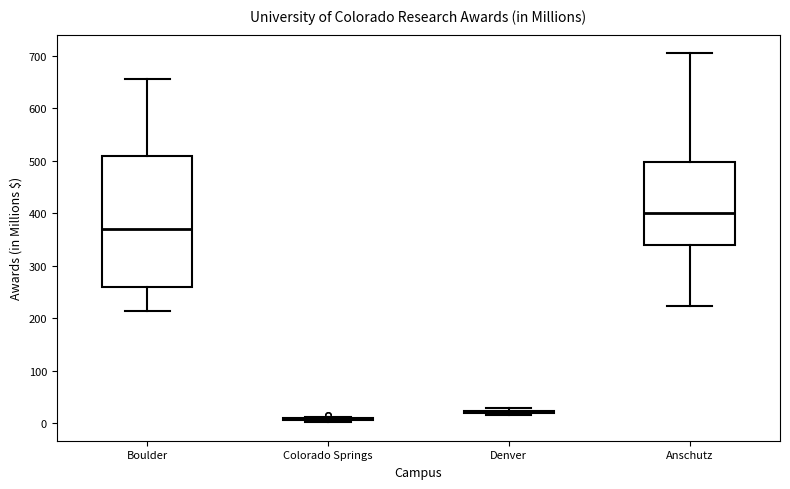

Which box is the tallest, from its lower edge to its upper edge?

Boulder